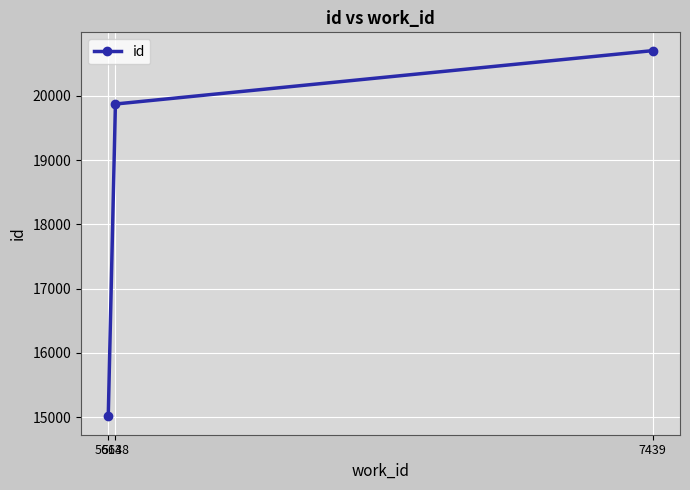

What is the difference between the second highest and minimum values?

4862